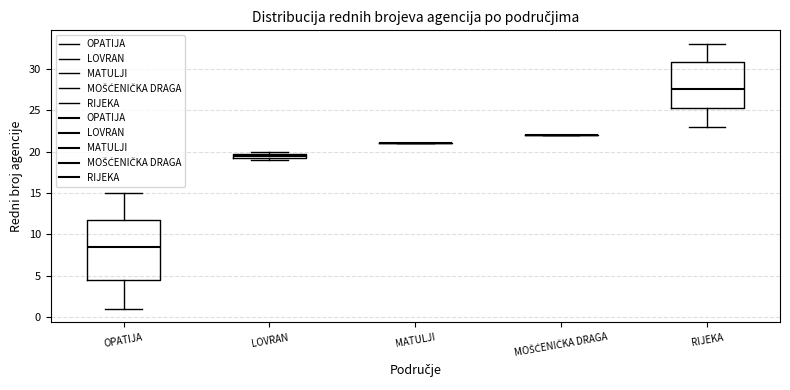

Where does the upper whisker of the box for OPATIJA end on the y-axis? The values are not printed on the chart, so give them approximately, as read against the axis.

15.0